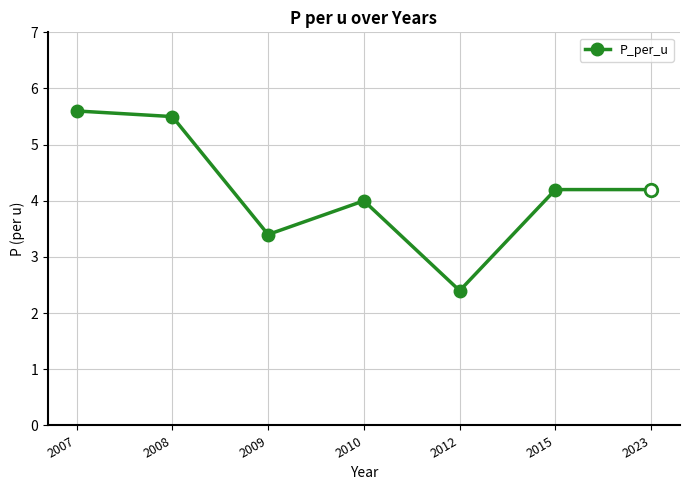

At which category does the chart reach its minimum across all series?

2012